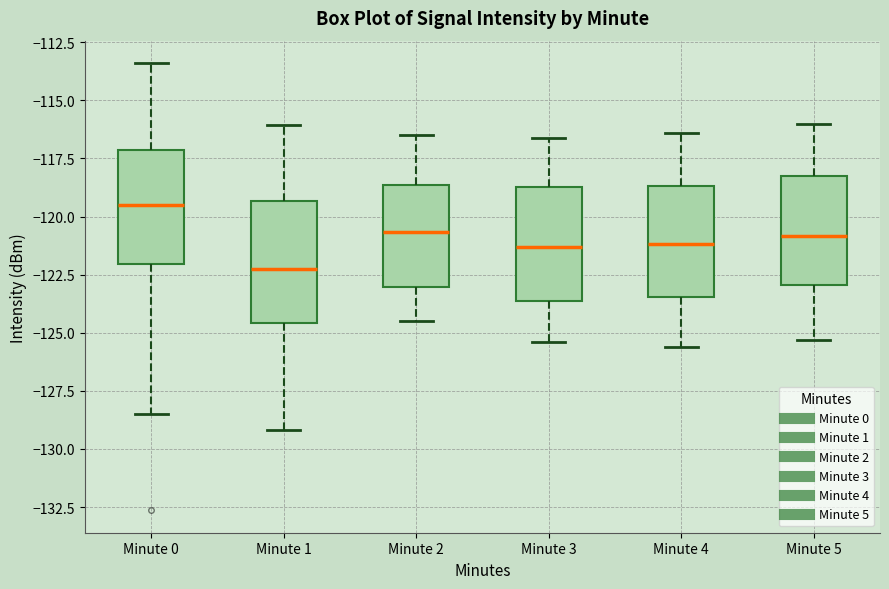

Which box has the highest median line?

Minute 0